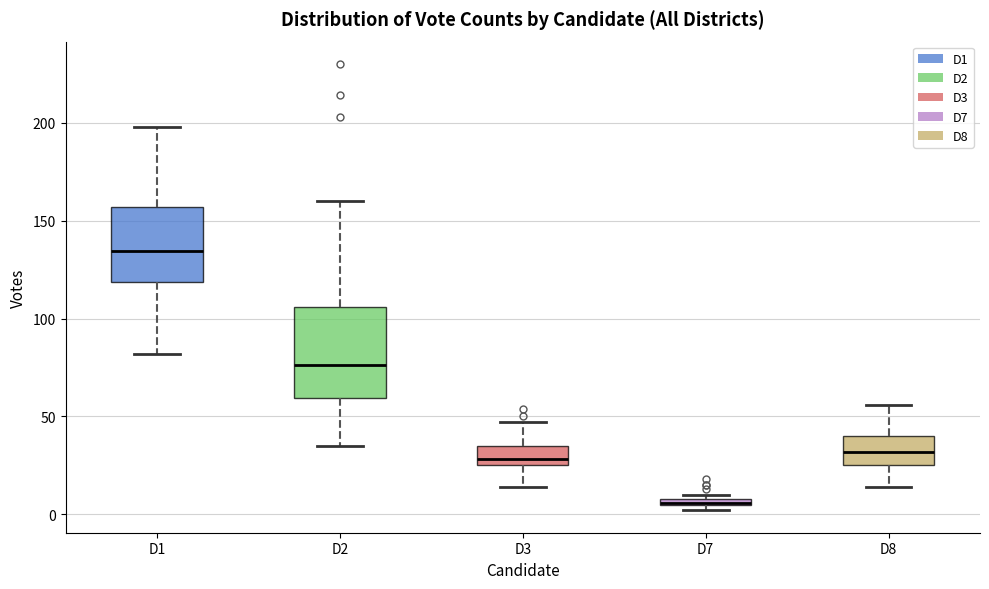

Where is the upper edge of the box for D8 on the y-axis? The values are not printed on the chart, so give them approximately, as read against the axis.

40